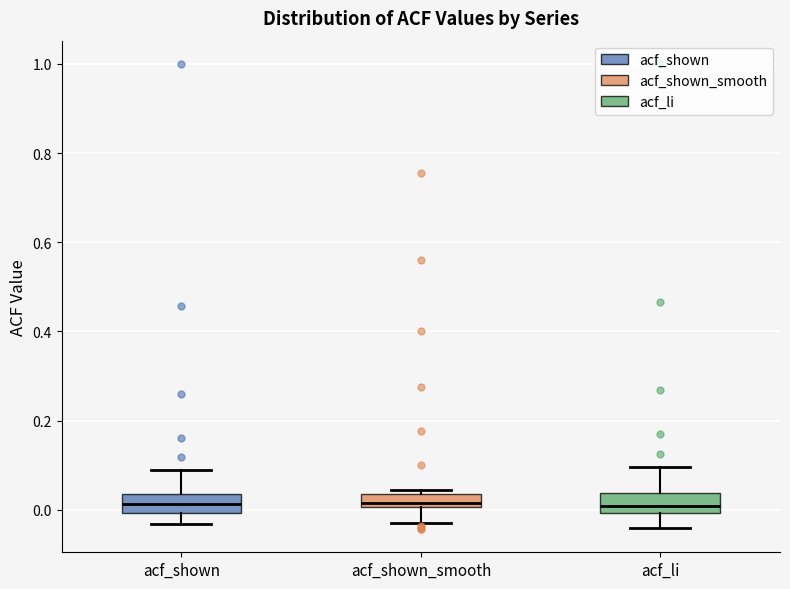

Where does the upper whisker of the box for acf_li end on the y-axis? The values are not printed on the chart, so give them approximately, as read against the axis.

0.10